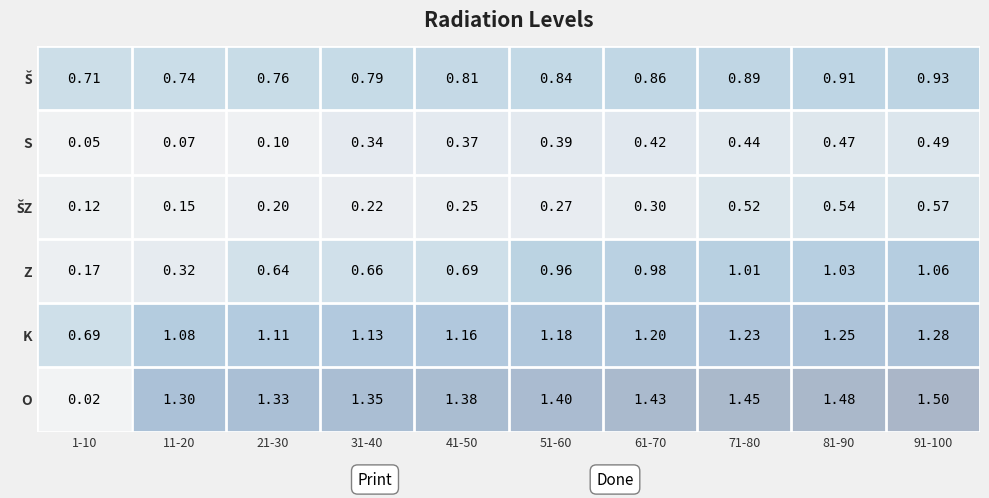

Which series has the largest total across all categories?

O